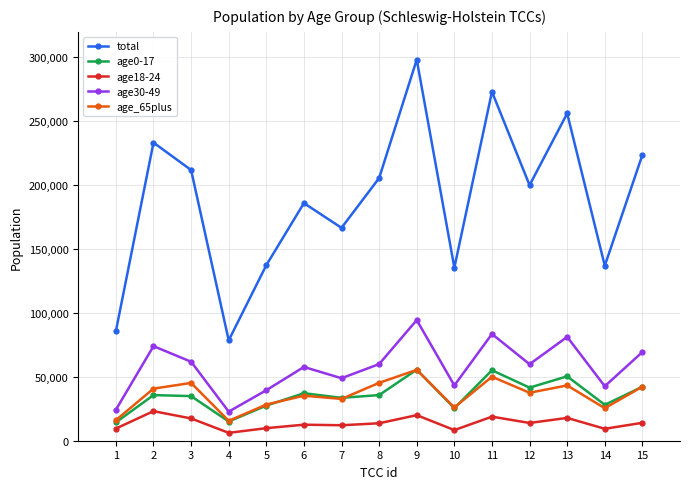

Which series has the largest range (max minus min)?

total